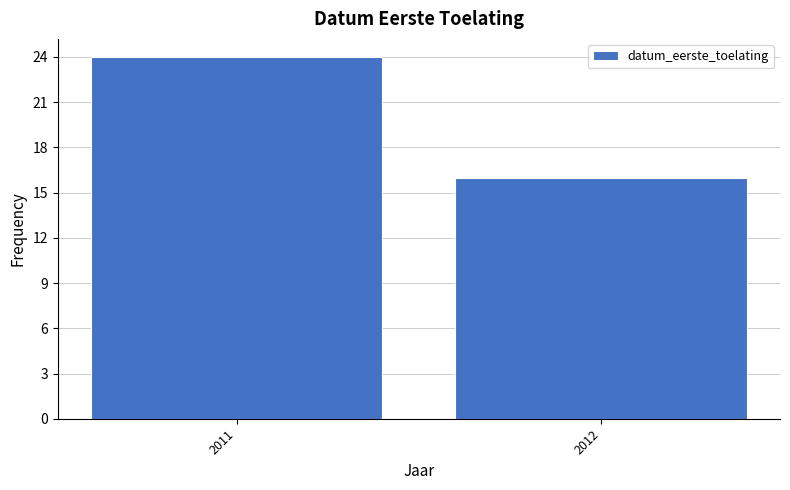

Reading left to right, transcribe all the data shown in this chart.

2011=24	2012=16